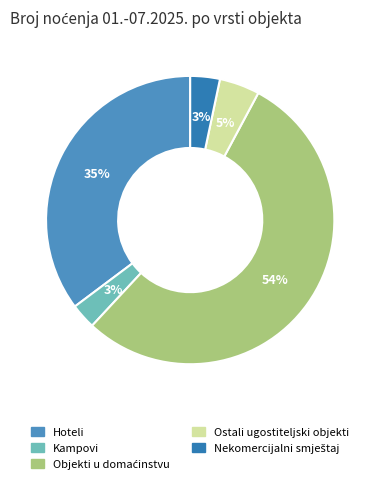

Combined, what portion of the pie is Hoteli and Ostali ugostiteljski objekti?

39.7%